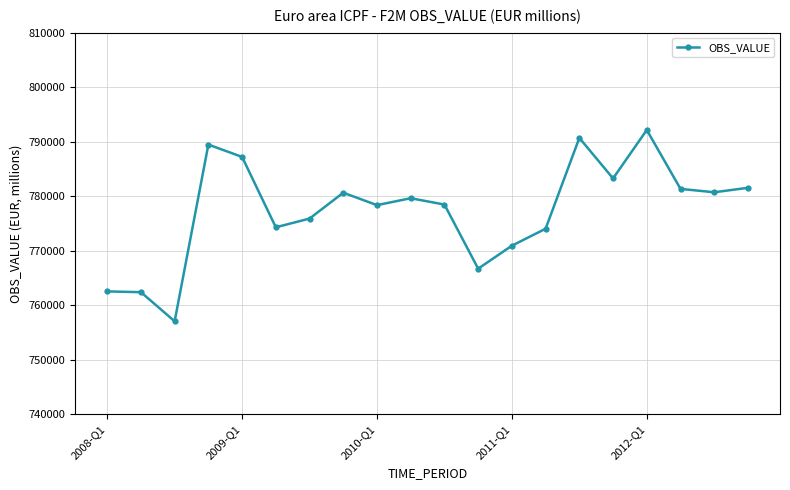

What is the value of the 12th point from the left?

766713.4